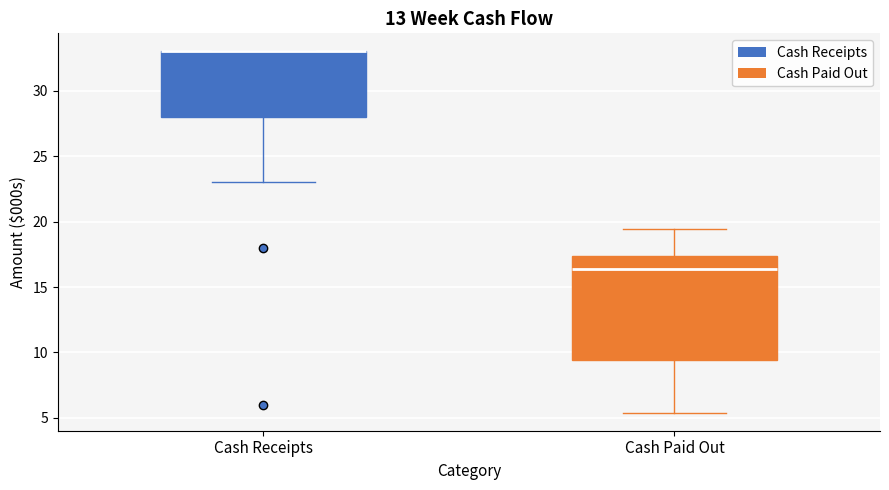

Comparing the boxes themselves (not the whiskers), which one is the tallest?

Cash Paid Out